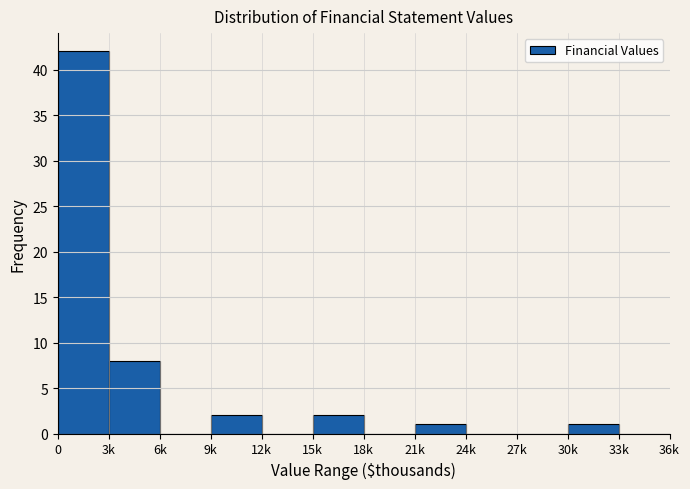

Reading left to right, what are all the values shown in this chart?

0=42	3k=8	6k=0	9k=2	12k=0	15k=2	18k=0	21k=1	24k=0	27k=0	30k=1	33k=0